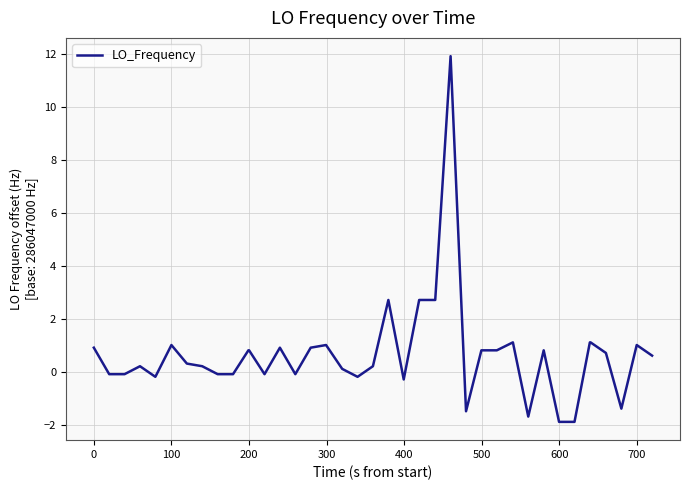

What is the maximum value shown in the chart?

11.9